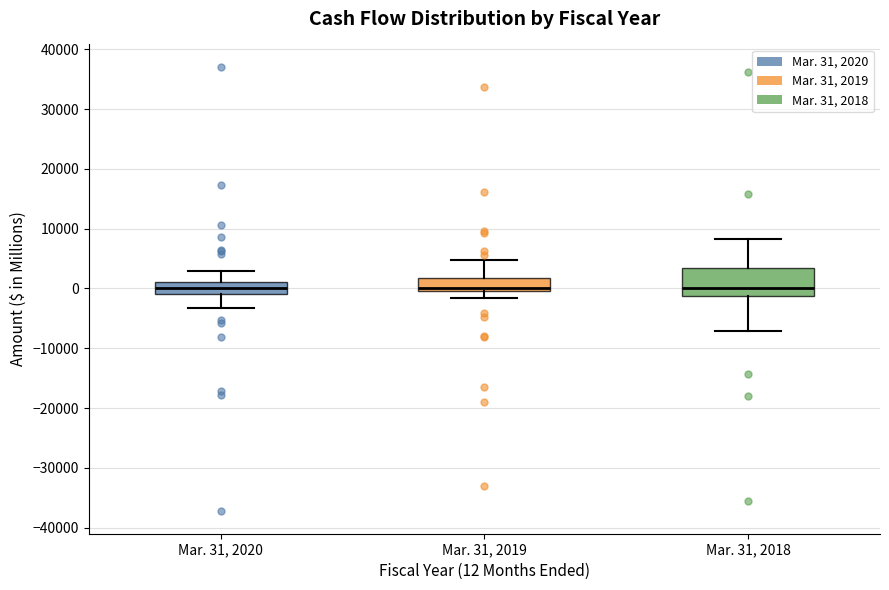

Reading left to right, transcribe this box plot: for each box, give where its median line is, the range the box spans, and where its two whiskers end, as read against the y-axis. The values are not printed on the chart, so give them approximately, as read against the axis.

Mar. 31, 2020: median 0, box -1000 to 1000, whiskers -3000 to 3000
Mar. 31, 2019: median 0 (just above the box's lower edge), box 0 to 2000, whiskers -2000 to 5000
Mar. 31, 2018: median 0, box -1000 to 4000, whiskers -7000 to 8000